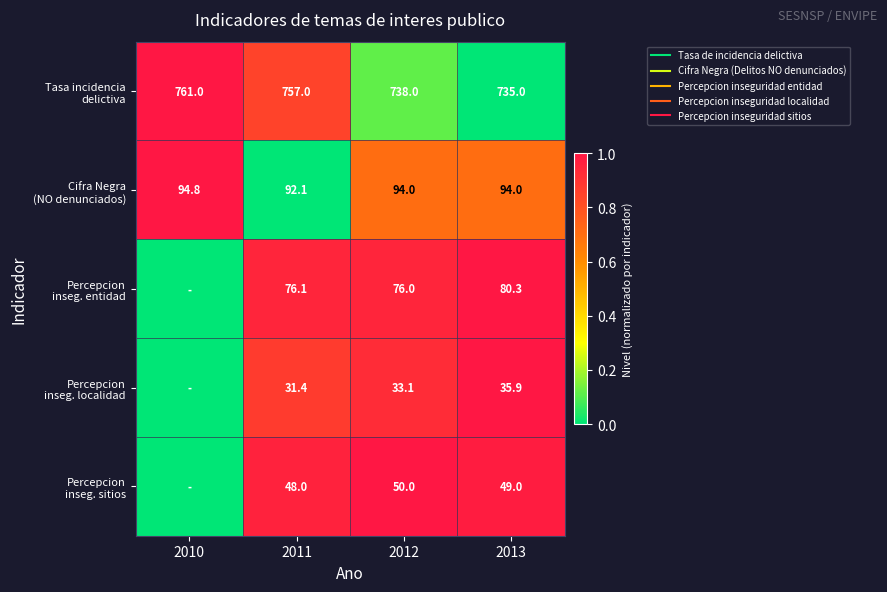

How many positive values does the Percepcion inseg. localidad series have?

3